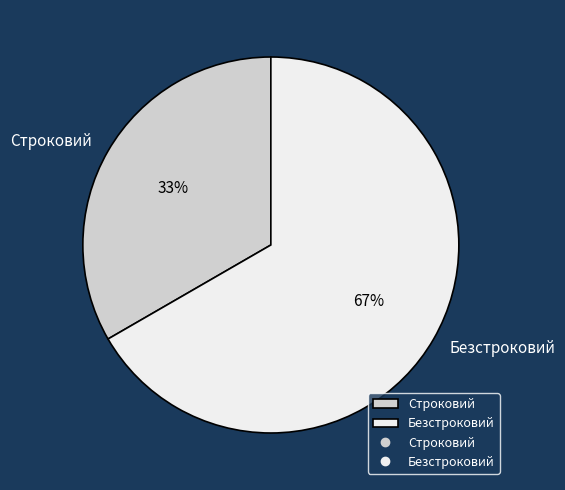

Do Безстроковий and Строковий together represent more than half of the pie?

Yes